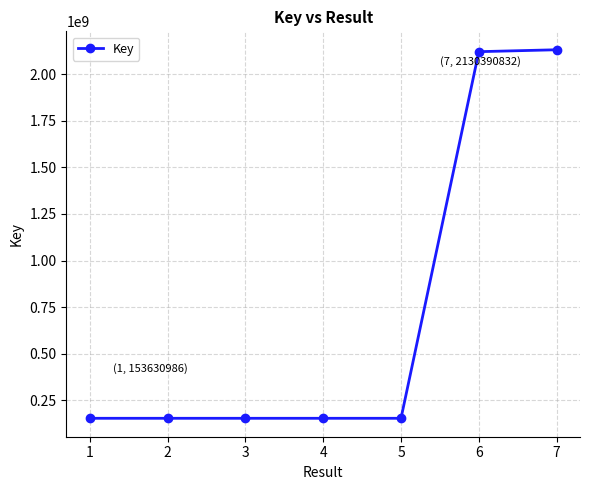

The value at 6 is 2120132782. True or false?

True